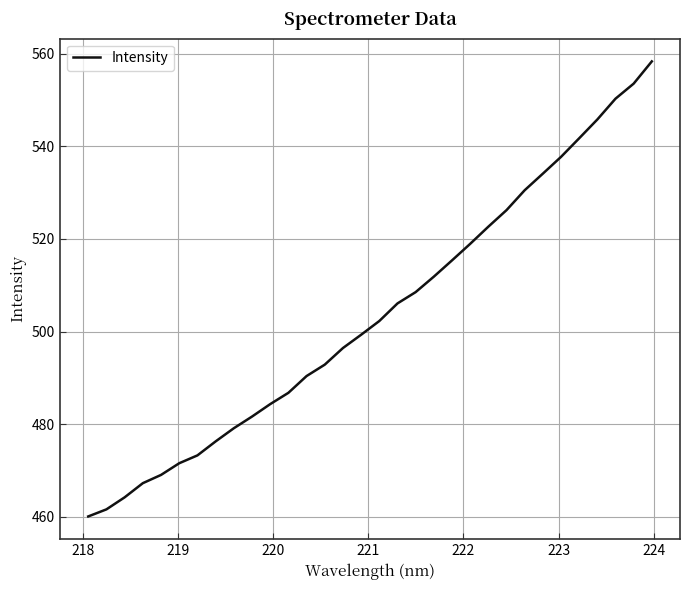

What is the minimum value shown in the chart?

460.1